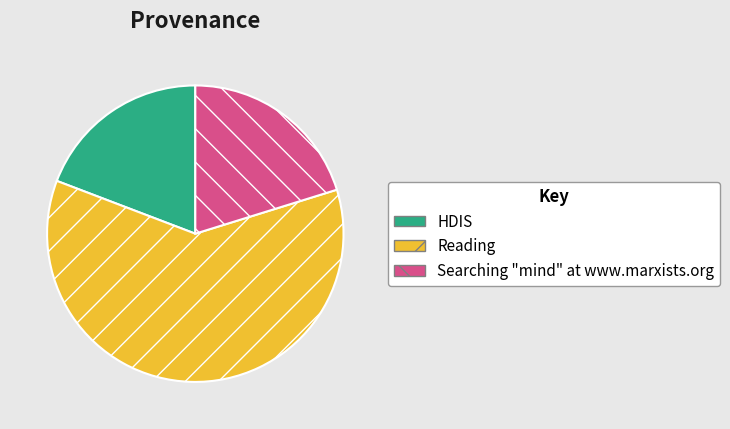

What is the ratio of the value at HDIS to the value at Reading?

0.3